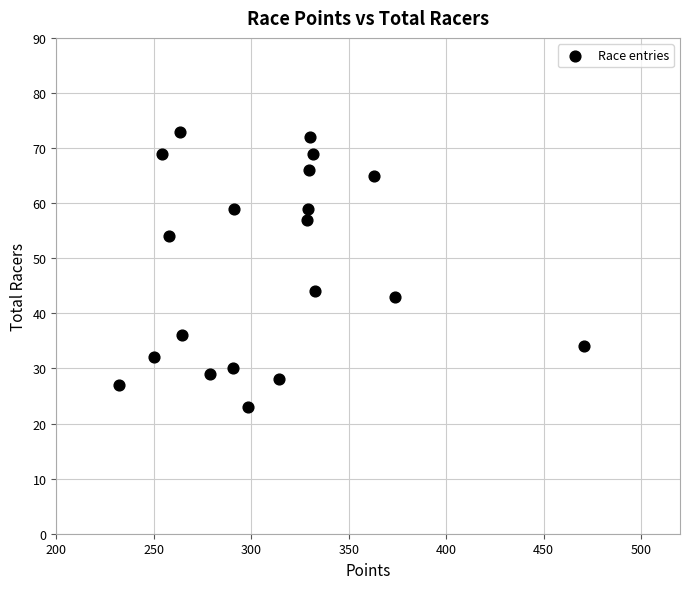

What is the range of Y values (max minus min)?

50